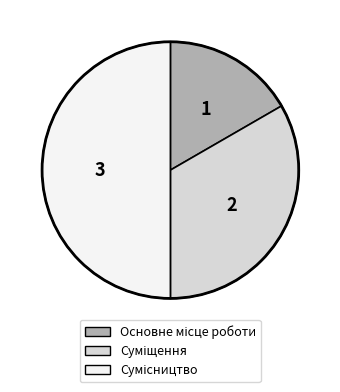

How much of the chart is everything except Основне місце роботи?

83.3%